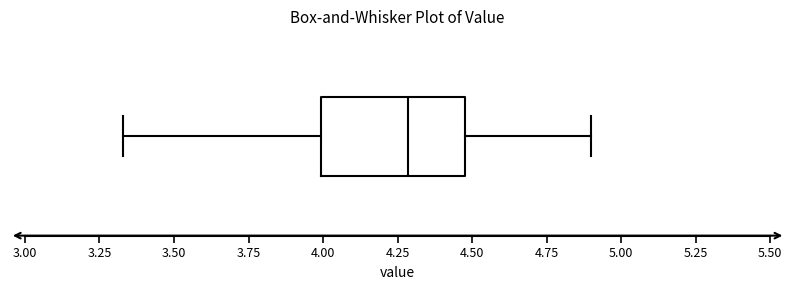

Read this box plot against the x-axis: the position of the median line, the range covered by the box, and the ends of both whiskers. The values are not printed on the chart, so give them approximately, as read against the axis.

median 4.30, box 4.00 to 4.50, whiskers 3.35 to 4.90